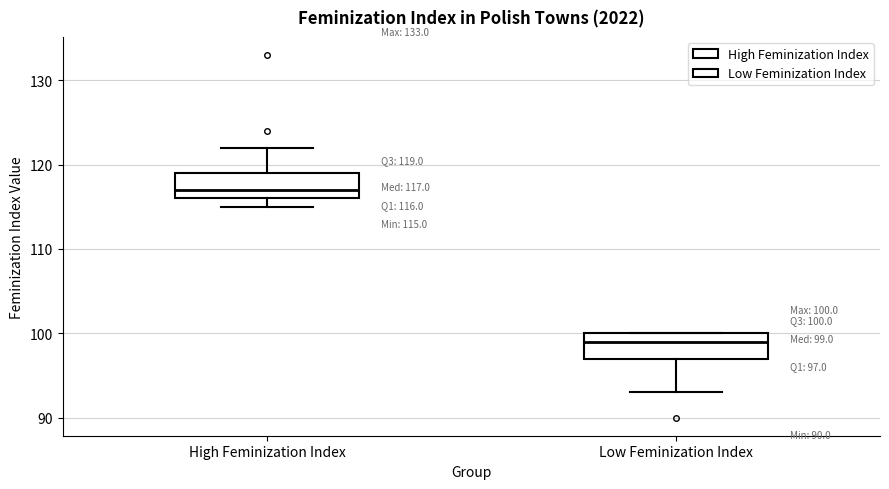

Which box has the highest median line?

High Feminization Index